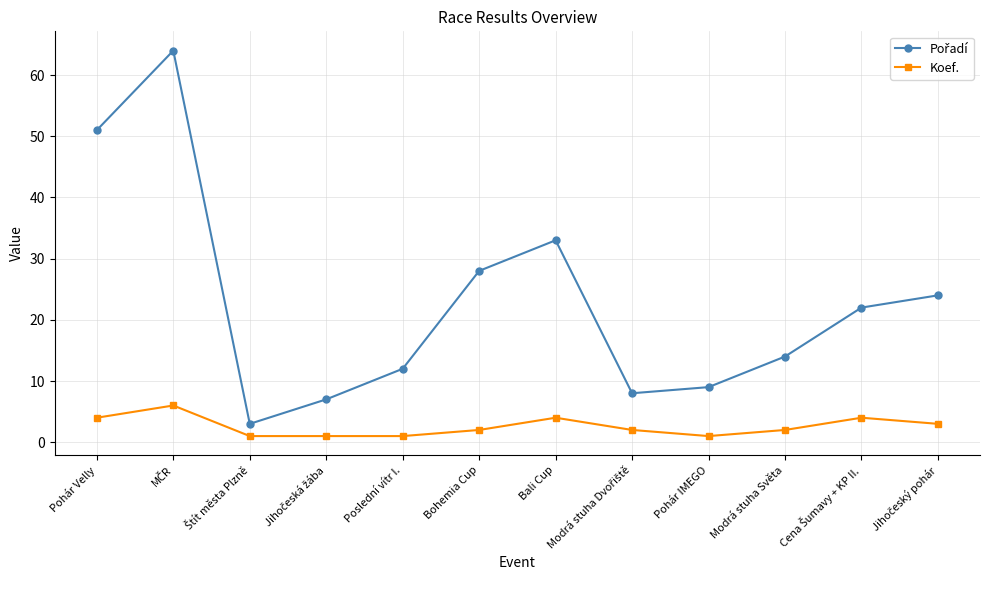

Is it true that Koef. equals 4 at Bali Cup?

True